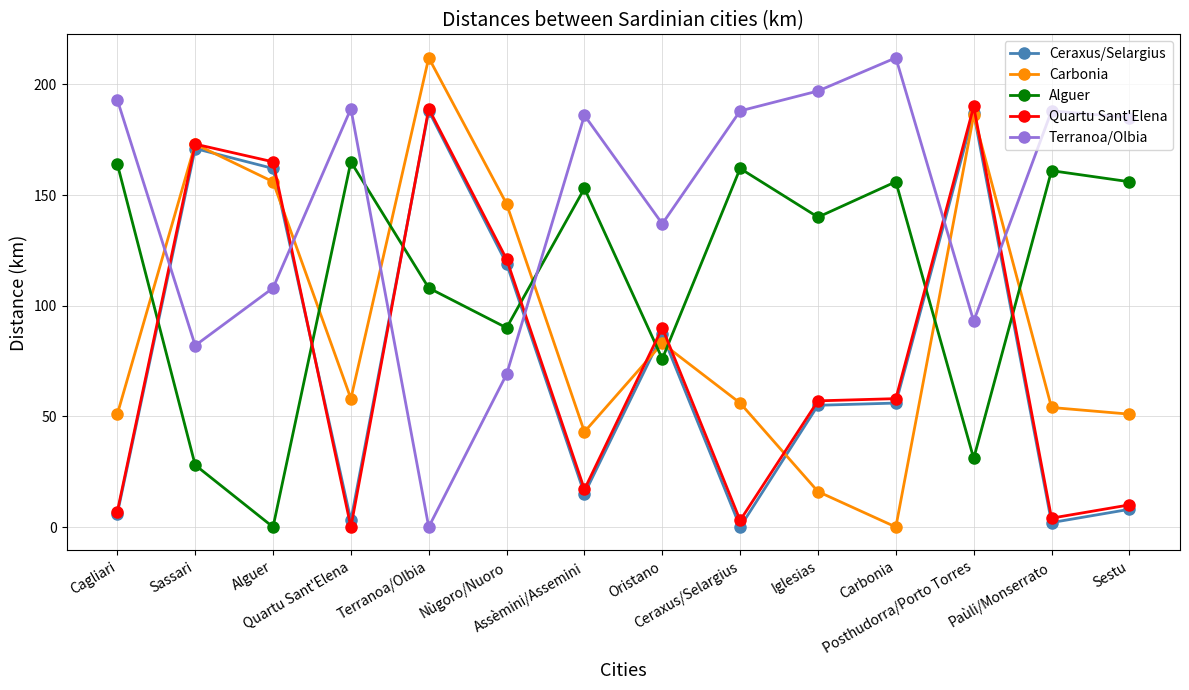

What is the maximum value shown in the chart?

212